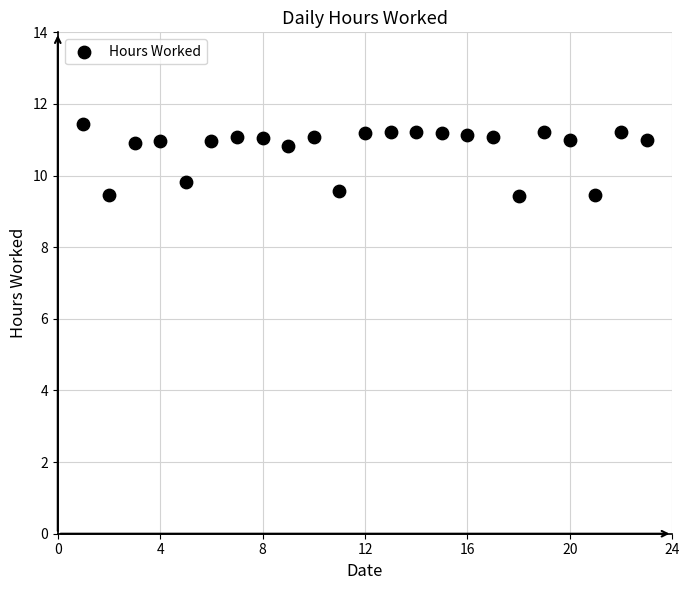

What Y value in the scatter plot is closest to 10?

9.8